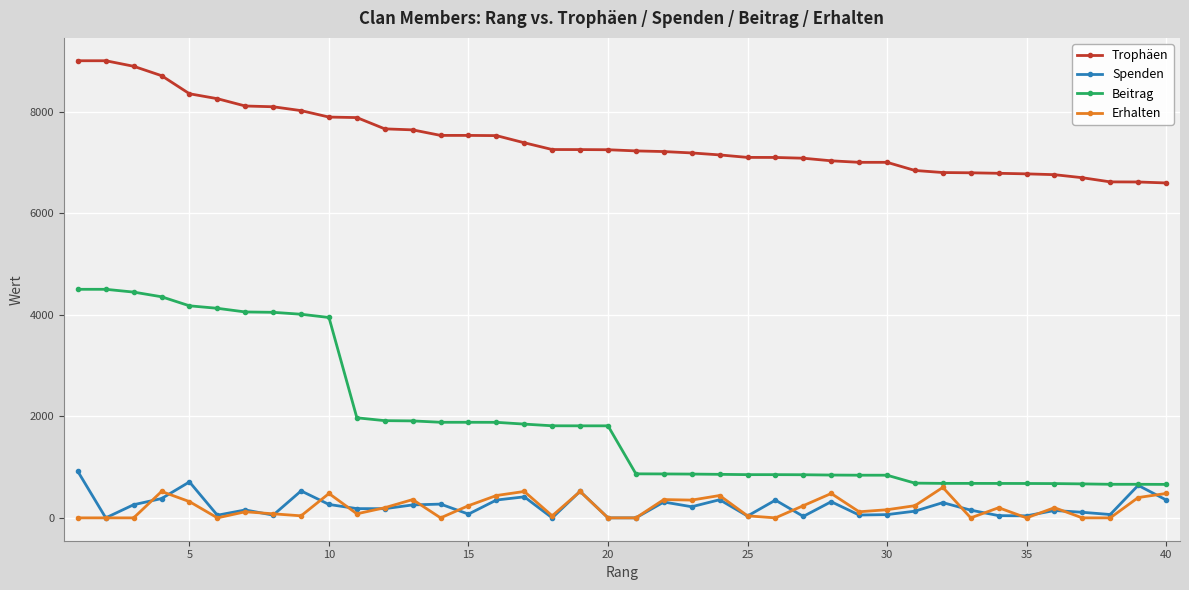

What is the maximum value for Beitrag?

4500